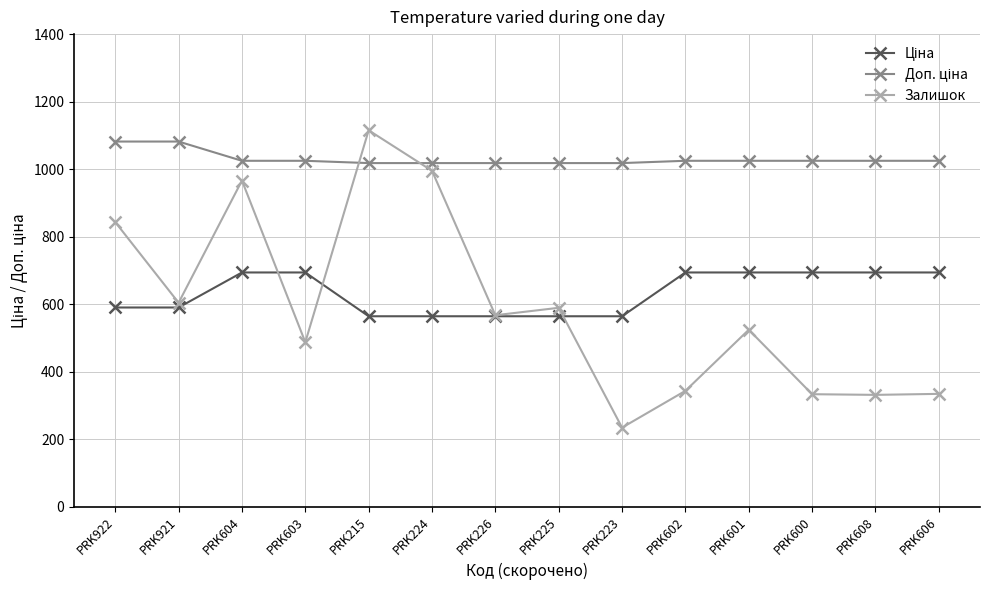

What value does the Залишок series have at PRK921?

604.0